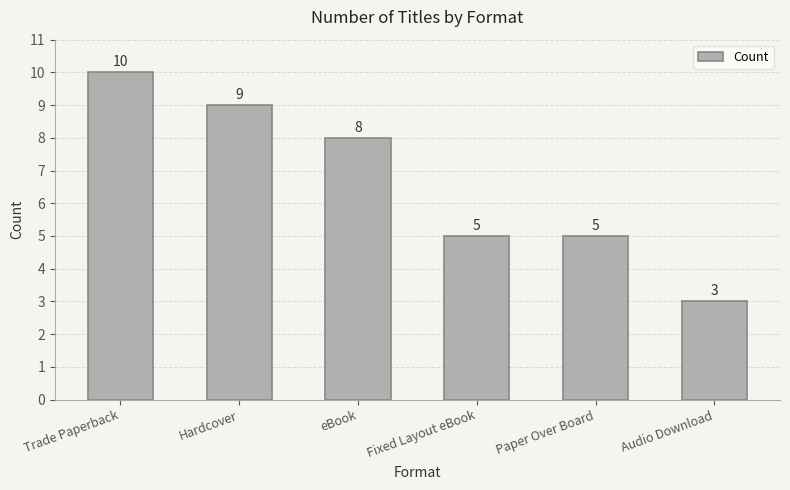

At which category does the chart reach its peak across all series?

Trade Paperback